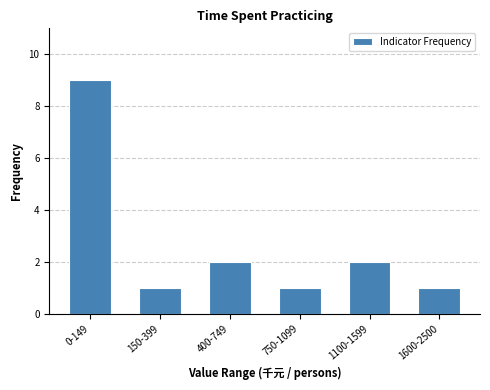

Reading left to right, extract all data points from this chart.

0-149=9	150-399=1	400-749=2	750-1099=1	1100-1599=2	1600-2500=1